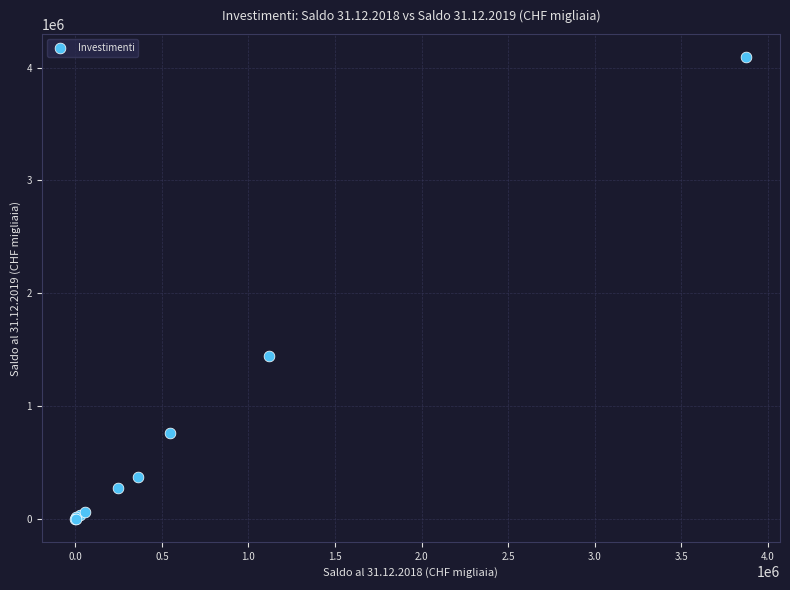

What Y value in the scatter plot is closest to 2045652?

1443503